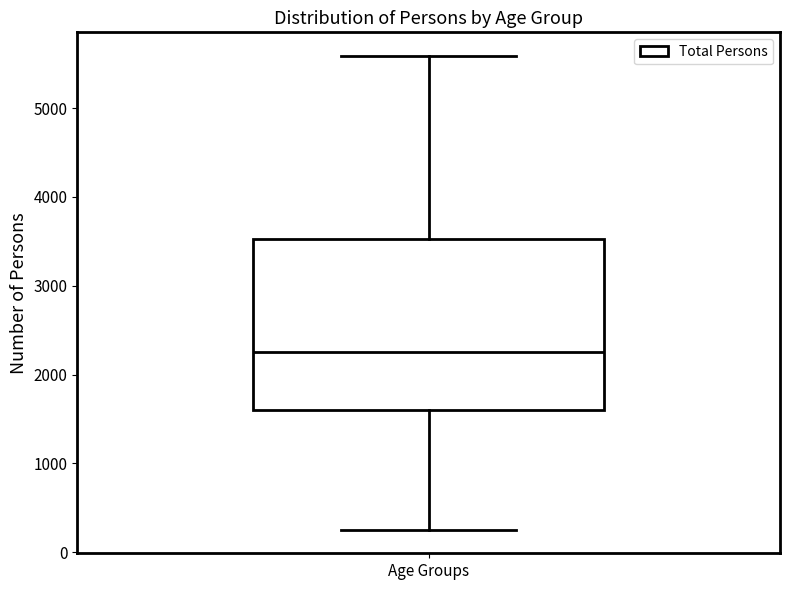

Where is the lower edge of the box for Age Groups on the y-axis? The values are not printed on the chart, so give them approximately, as read against the axis.

1600